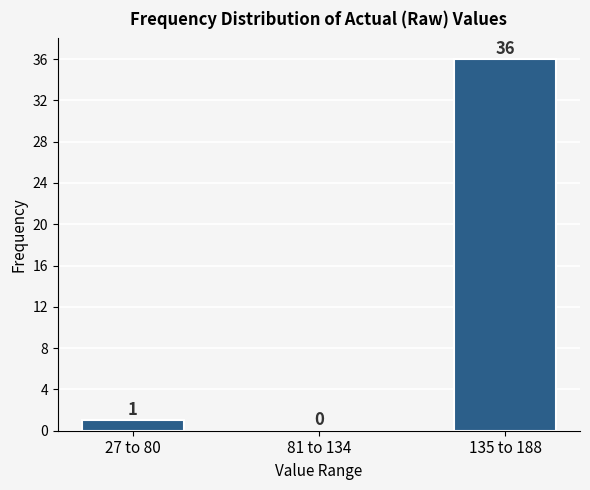

Reading left to right, transcribe all the data shown in this chart.

27 to 80=1	81 to 134=0	135 to 188=36